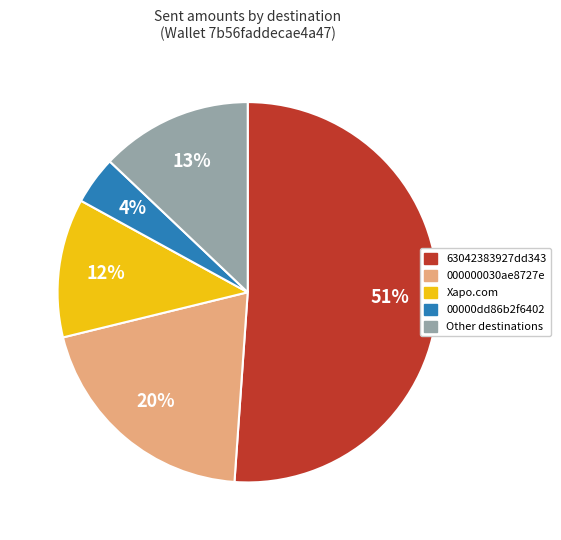

Is there a majority slice in this chart?

Yes